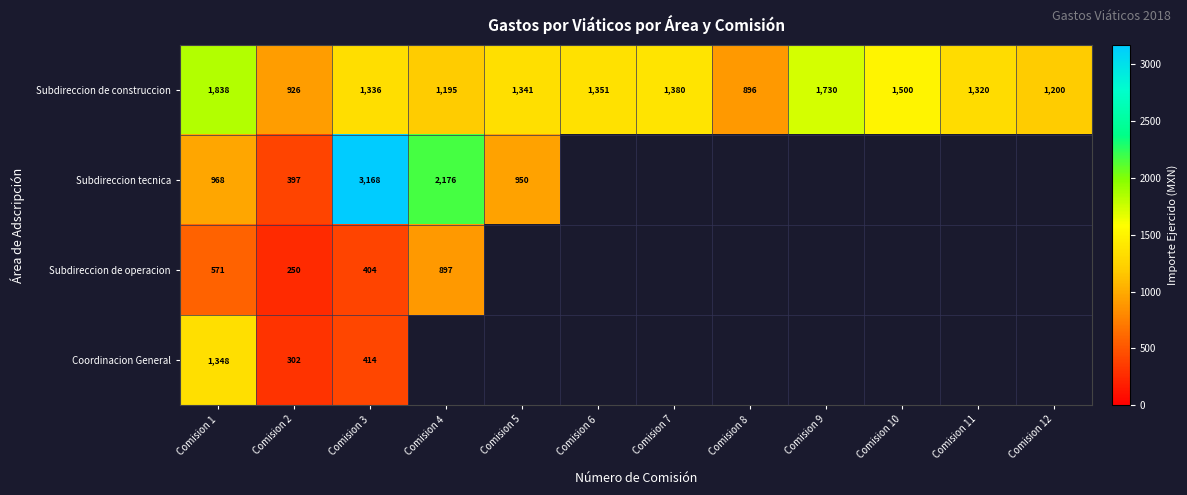

What is the sum of the Subdireccion de construccion values at Comision 7 and Comision 9?

3110